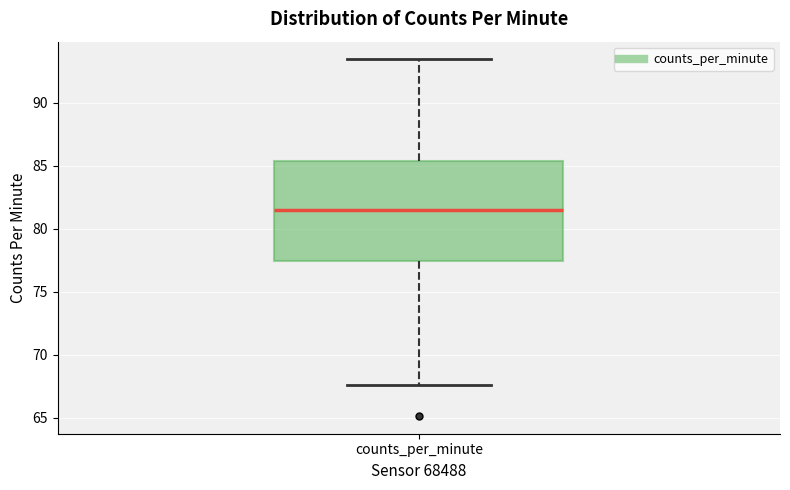

Transcribe this box plot: give where the median line is, the range the box spans, and where the two whiskers end, as read against the y-axis. The values are not printed on the chart, so give them approximately, as read against the axis.

median 81.5, box 77.5 to 85.5, whiskers 67.5 to 93.5